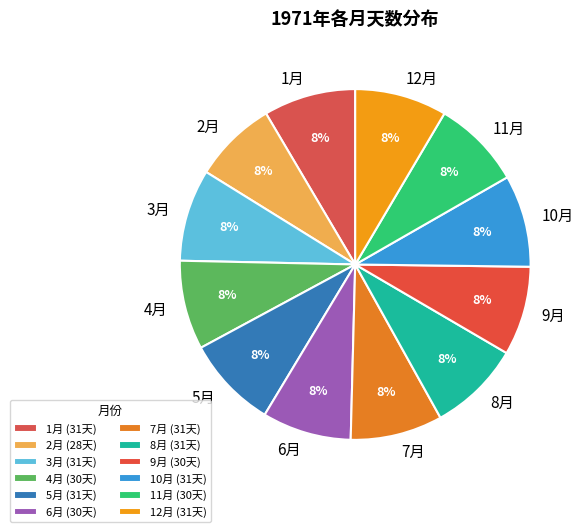

How many segments does this pie chart have?

12